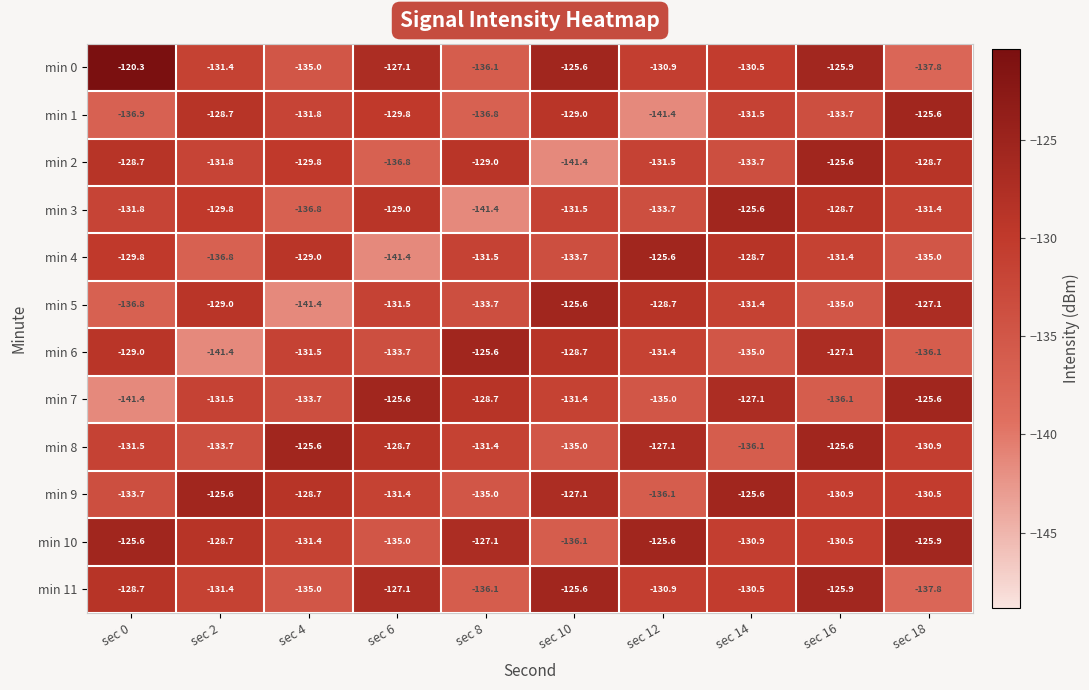

Count the number of categories in the chart.

10